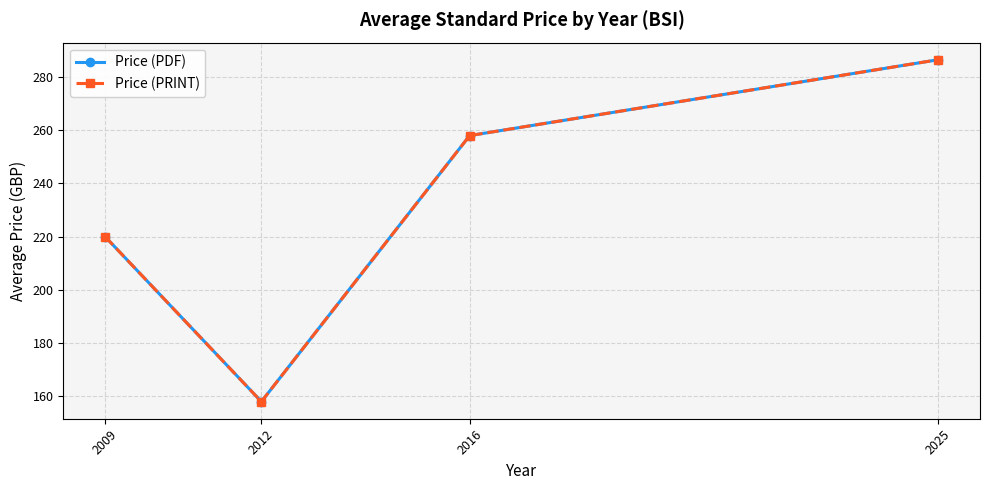

Is this an area chart (filled region under the line)?

No